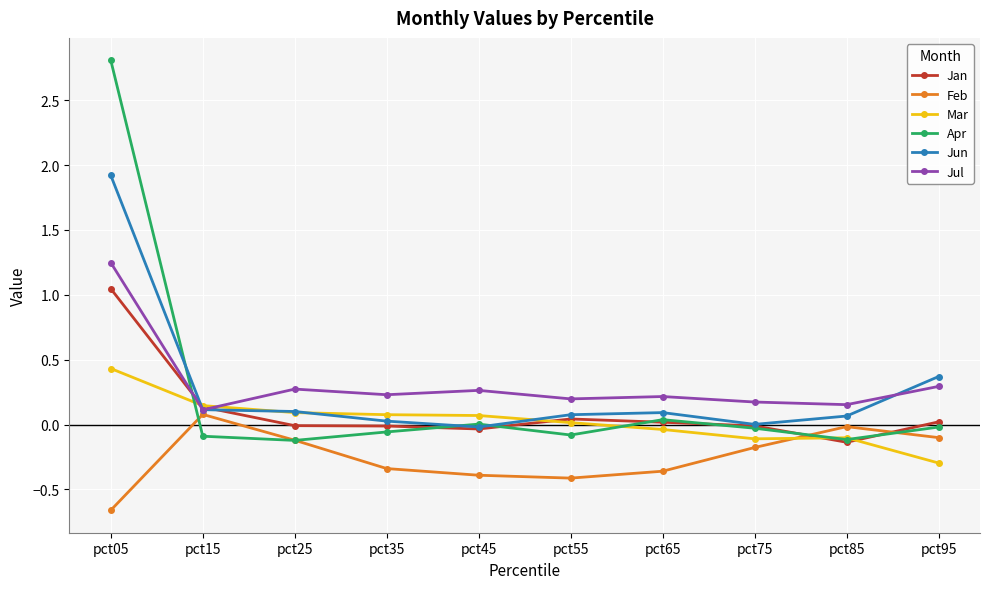

What is the greatest value displayed?

2.8